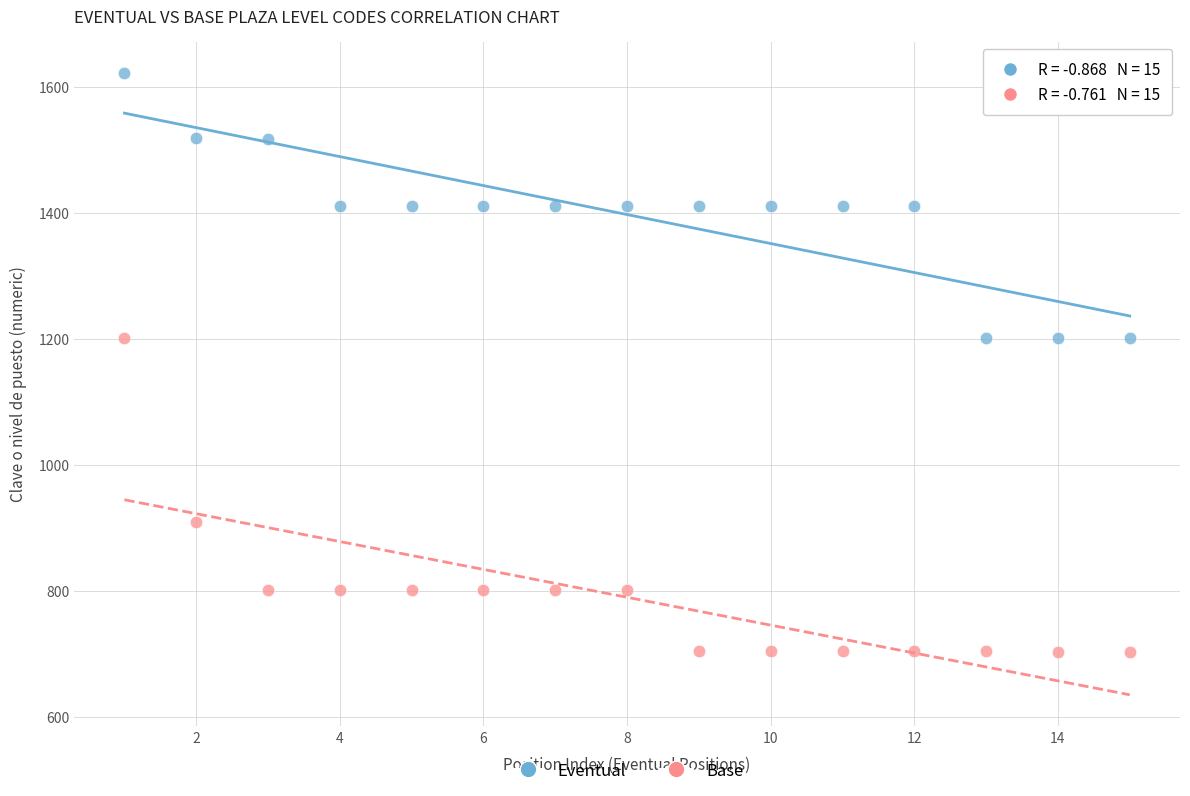

What is the X range (max minus min) for the scatter plot?

14